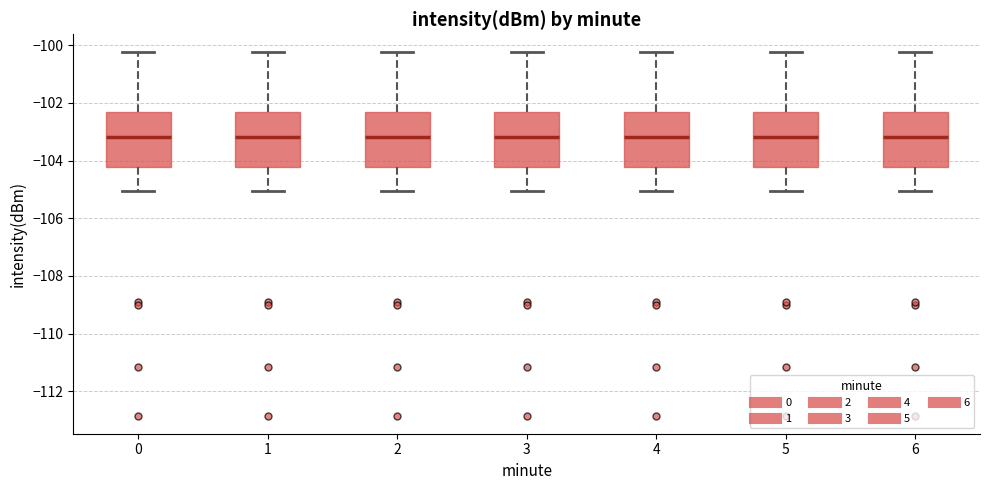

Reading left to right, read every box against the y-axis: the position of its median line, the range the box covers, and the ends of its whiskers. The values are not printed on the chart, so give them approximately, as read against the axis.

0: median -103.2, box -104.2 to -102.4, whiskers -105.0 to -100.2
1: median -103.2, box -104.2 to -102.4, whiskers -105.0 to -100.2
2: median -103.2, box -104.2 to -102.4, whiskers -105.0 to -100.2
3: median -103.2, box -104.2 to -102.4, whiskers -105.0 to -100.2
4: median -103.2, box -104.2 to -102.4, whiskers -105.0 to -100.2
5: median -103.2, box -104.2 to -102.4, whiskers -105.0 to -100.2
6: median -103.2, box -104.2 to -102.4, whiskers -105.0 to -100.2